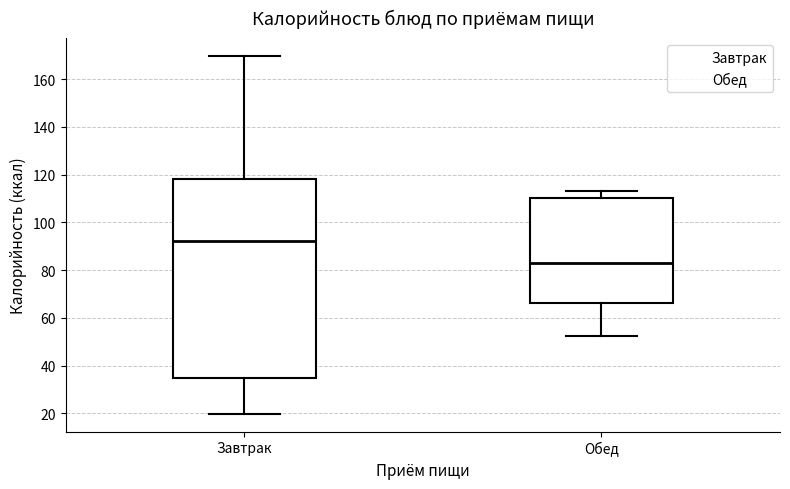

Which box is the tallest, from its lower edge to its upper edge?

Завтрак